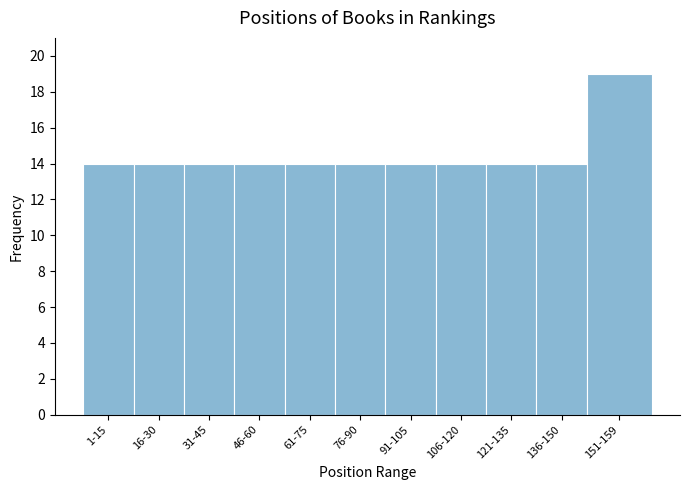

Reading left to right, transcribe all the data shown in this chart.

1-15=14	16-30=14	31-45=14	46-60=14	61-75=14	76-90=14	91-105=14	106-120=14	121-135=14	136-150=14	151-159=19